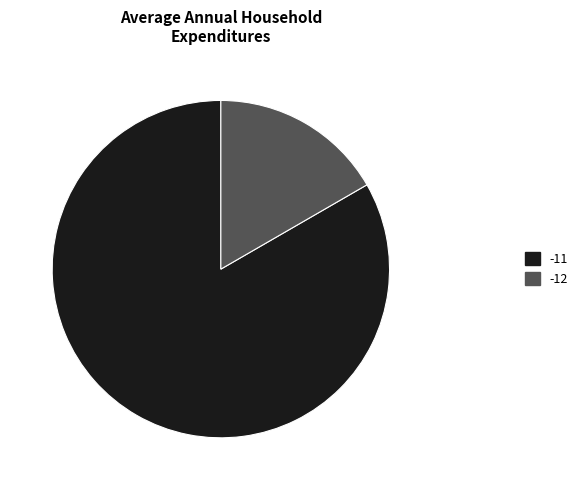

Count the number of slices in the pie.

2